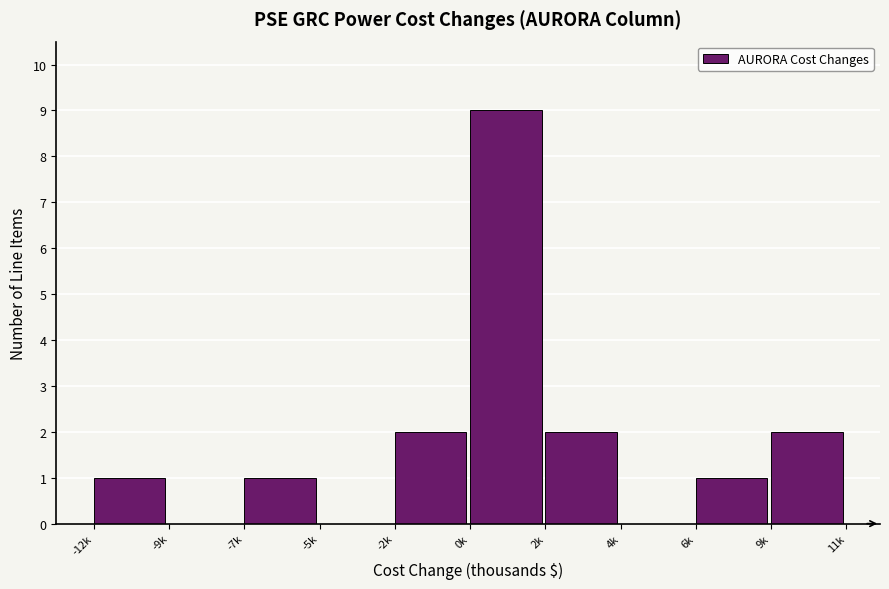

Reading right to left, extract all data points from this chart.

9k=2	6k=1	4k=0	2k=2	0k=9	-2k=2	-5k=0	-7k=1	-9k=0	-12k=1